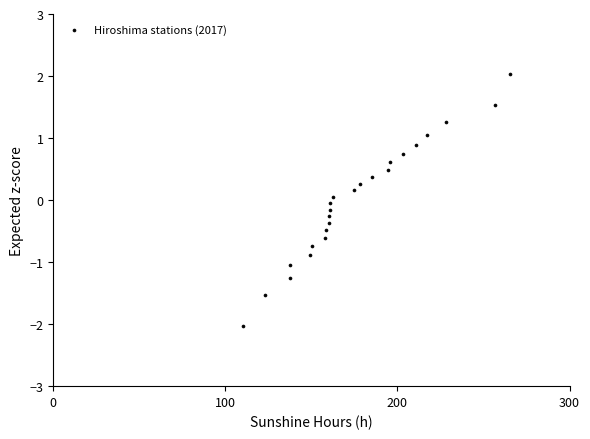

What is the range of X values (max minus min)?

155.1